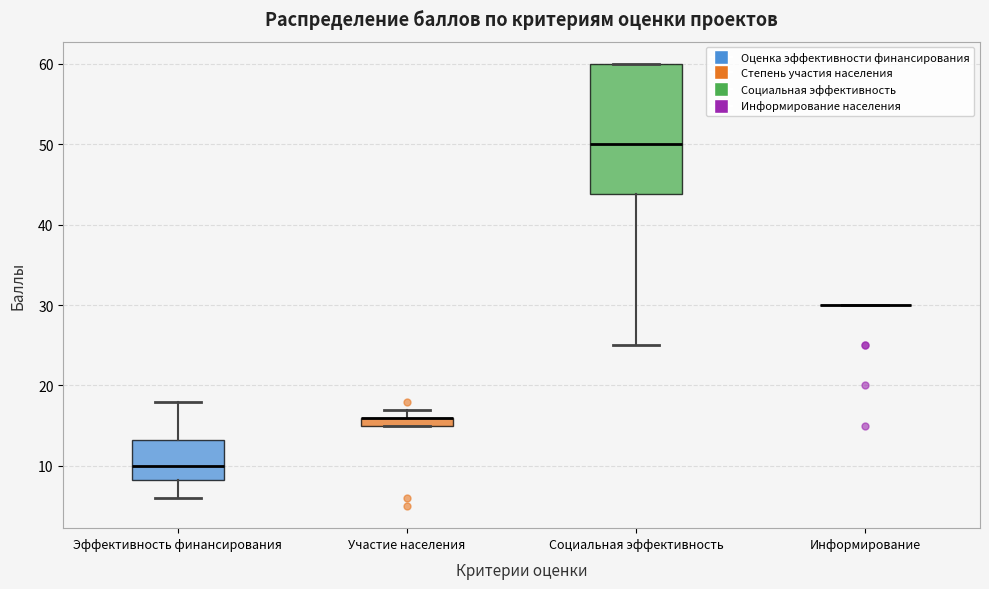

Where does the median line of the box for Социальная эффективность sit on the y-axis? The values are not printed on the chart, so give them approximately, as read against the axis.

50